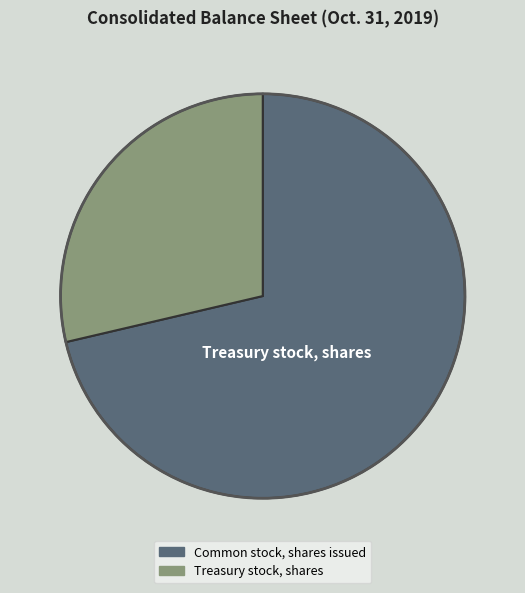

Does Common stock, shares issued account for over 50% of the chart?

Yes